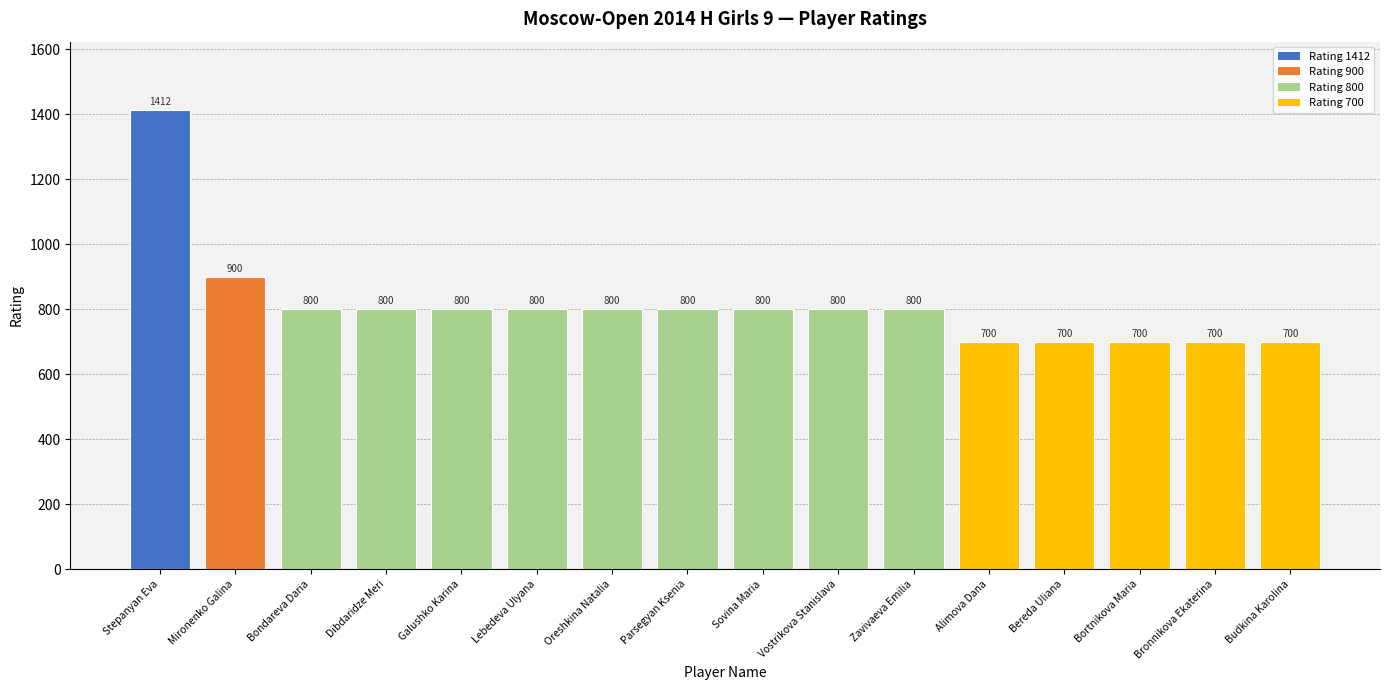

How many categories are shown in the chart?

16